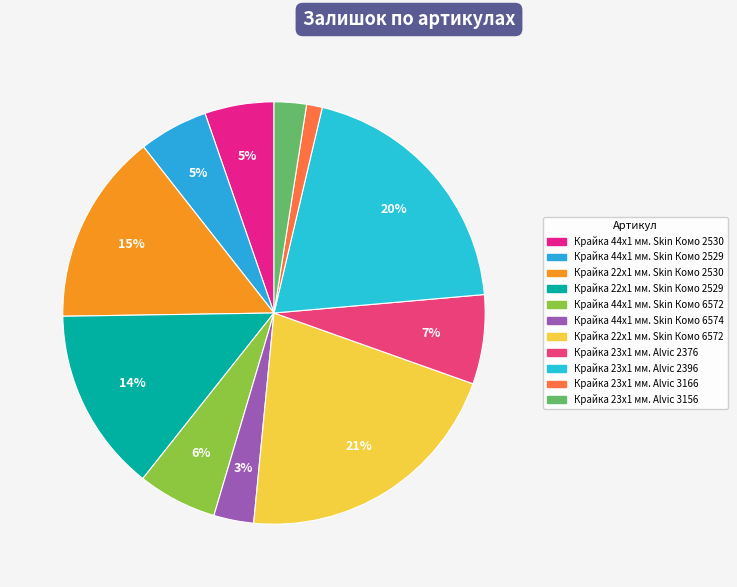

Which slice is the largest?

Крайка 22x1 мм. Skin Комо 6572